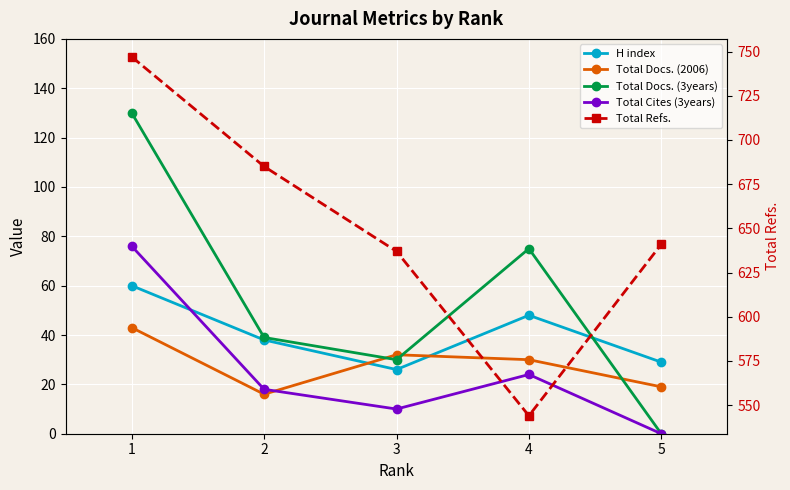

Reading right to left, what are all the values shown in this chart?

H index: 5=29	4=48	3=26	2=38	1=60
Total Docs. (2006): 5=19	4=30	3=32	2=16	1=43
Total Docs. (3years): 5=0	4=75	3=30	2=39	1=130
Total Cites (3years): 5=0	4=24	3=10	2=18	1=76
Total Refs.: 5=641	4=544	3=637	2=685	1=747